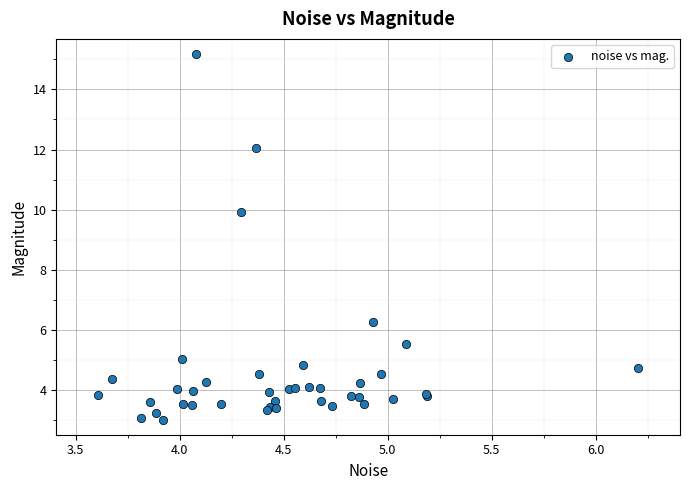

What Y value in the scatter plot is closest to 9?

9.9